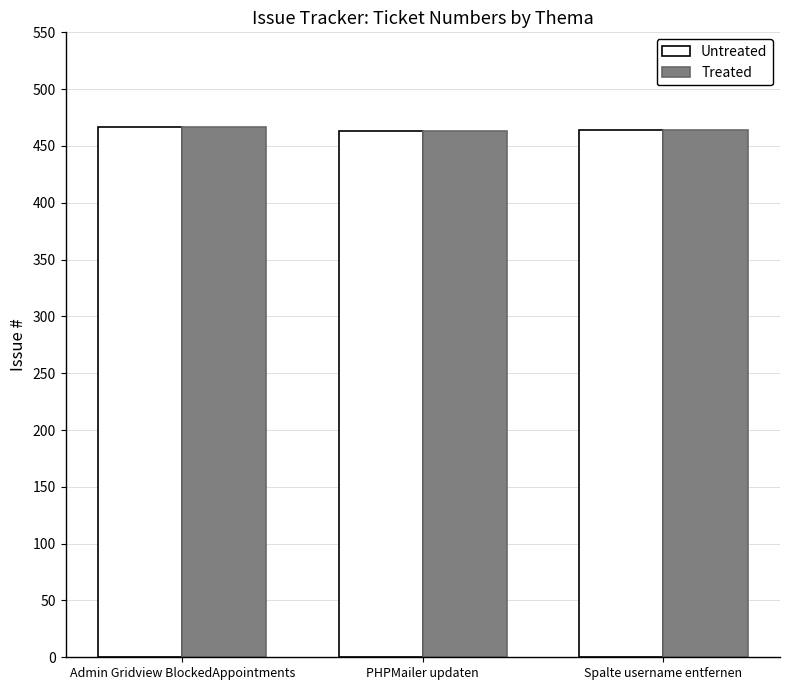

True or false: Treated has a value of 636 at Admin Gridview BlockedAppointments.

False